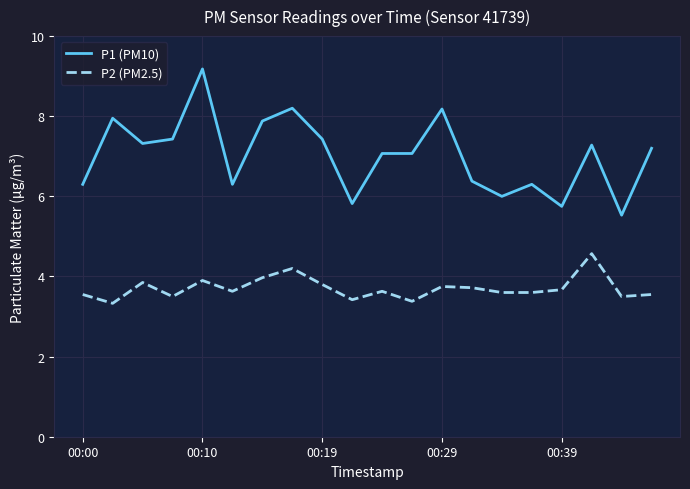

Which series has the widest spread of values?

P1 (PM10)